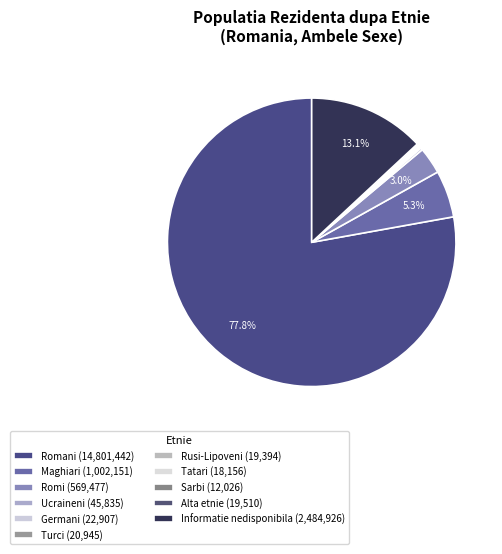

Combined, do Rusi-Lipoveni and Ucraineni account for over 50%?

No